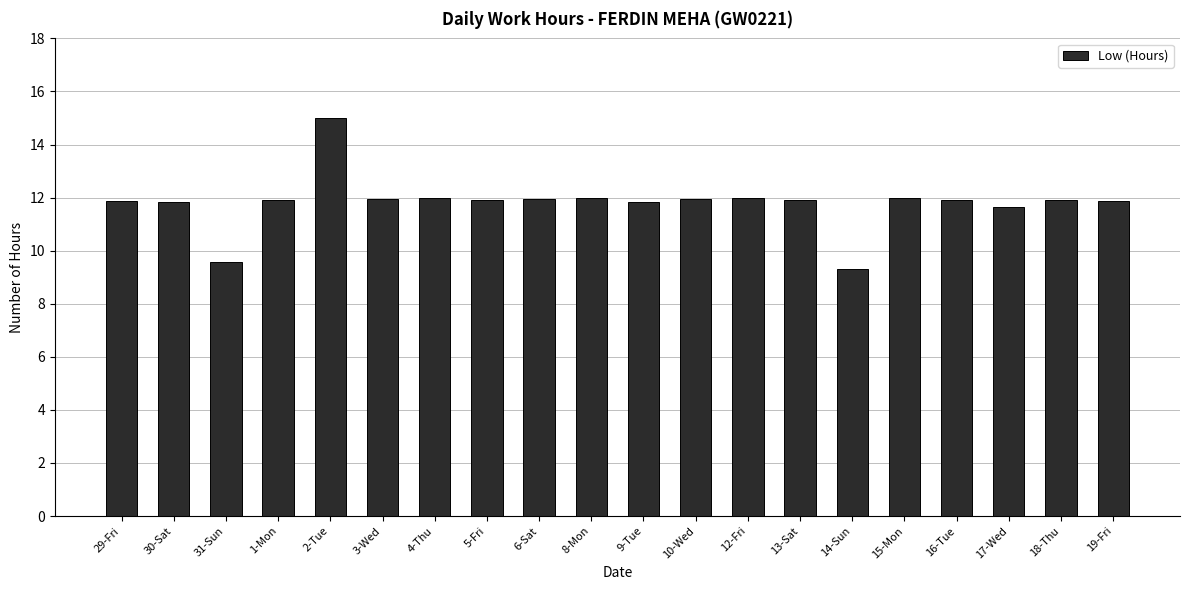

What is the sum of the values at 8-Mon and 3-Wed?

23.9